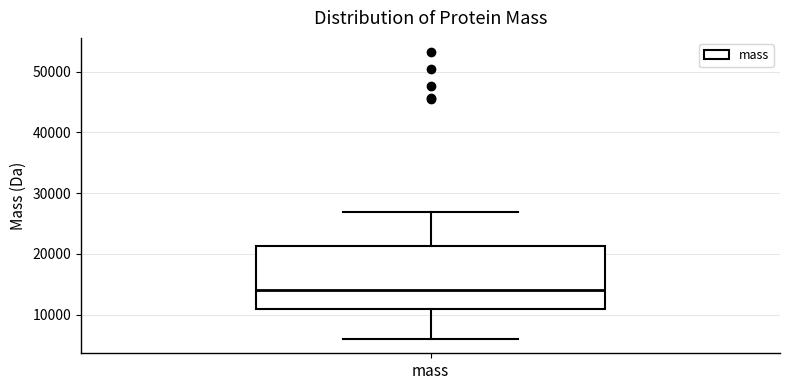

Where is the upper edge of the box for mass on the y-axis? The values are not printed on the chart, so give them approximately, as read against the axis.

21000